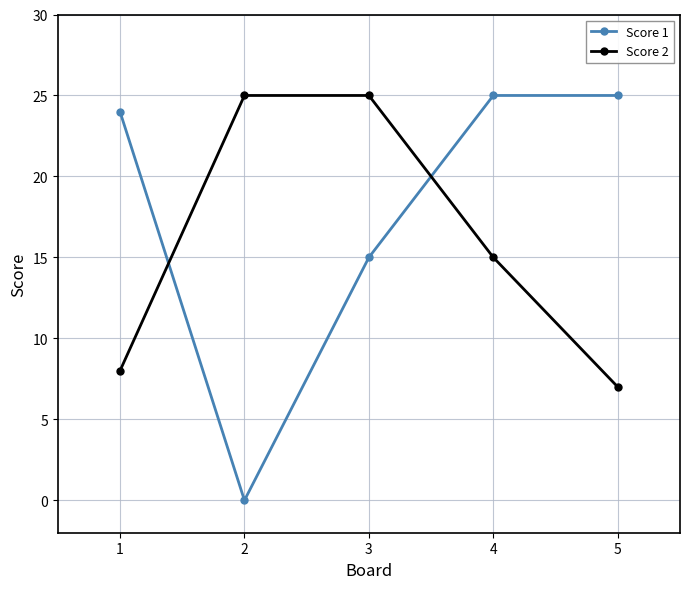

Rank the series by their average value, from highest to lowest.

Score 1, Score 2